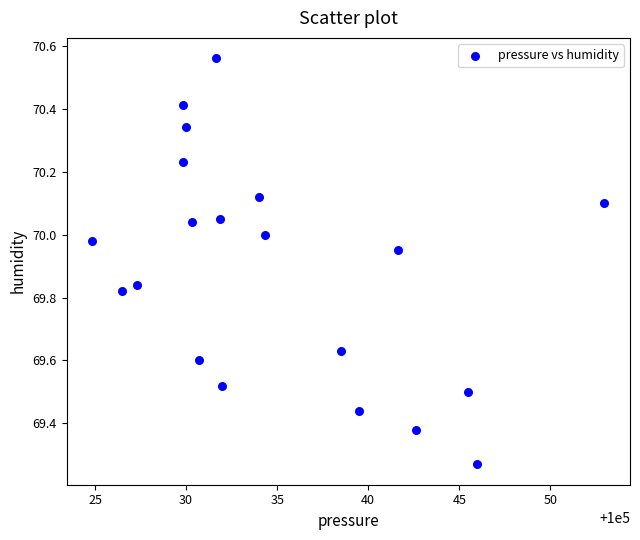

What is the range of Y values (max minus min)?

1.3